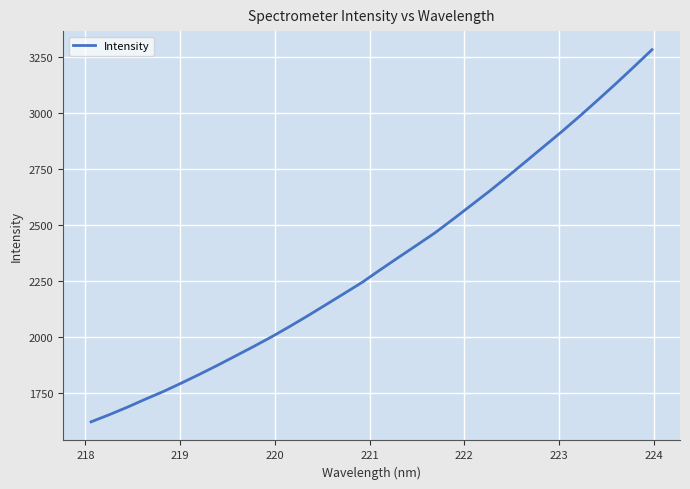

What is the minimum value shown in the chart?

1620.7